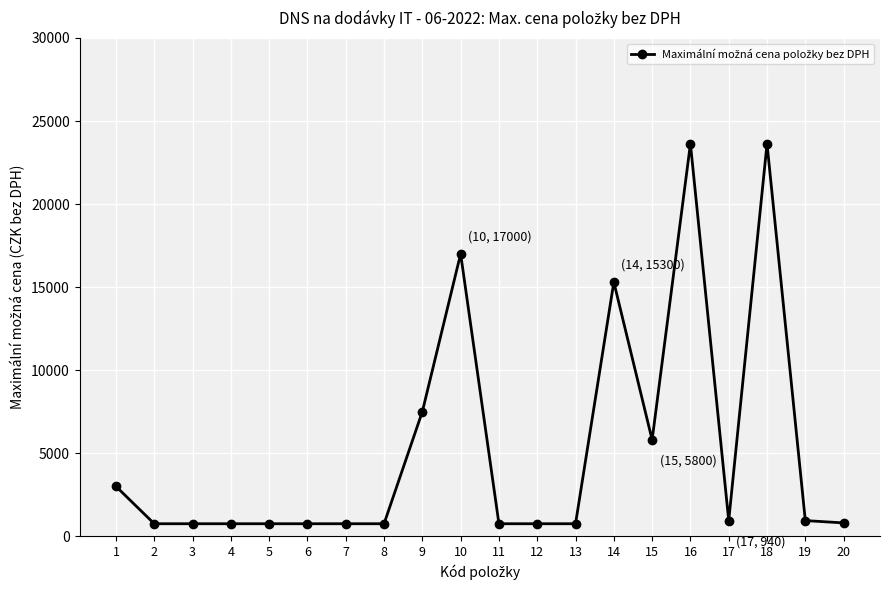

How many lines are shown in the chart?

1